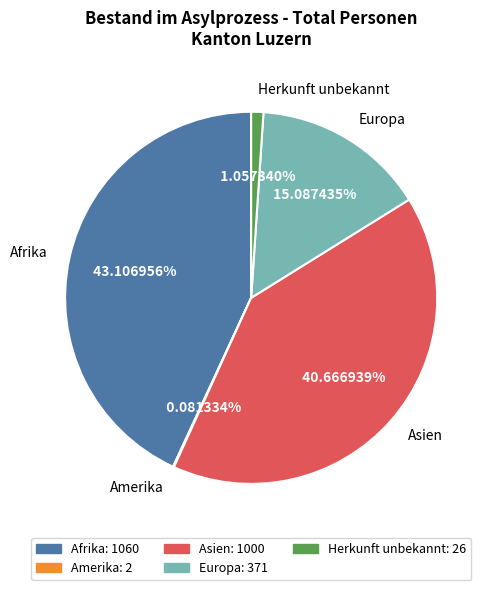

What is the largest slice in the pie chart?

Afrika